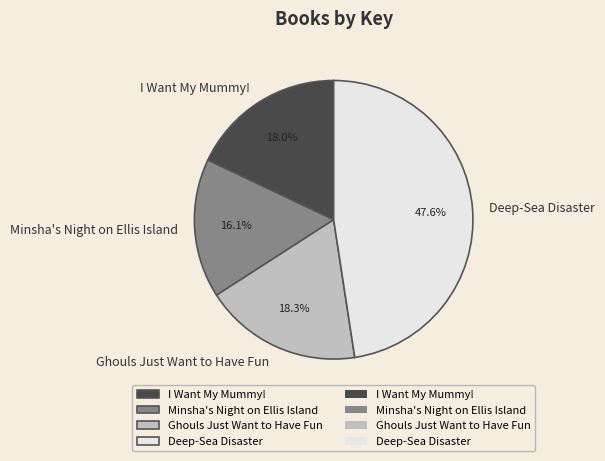

How many slices are in this pie chart?

4